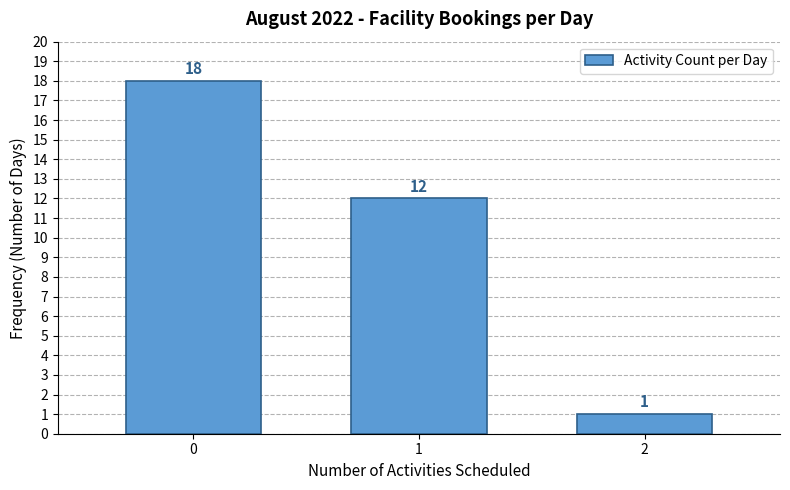

How tall is the bar that spans -0.5 to 0.5 on the x-axis?

18